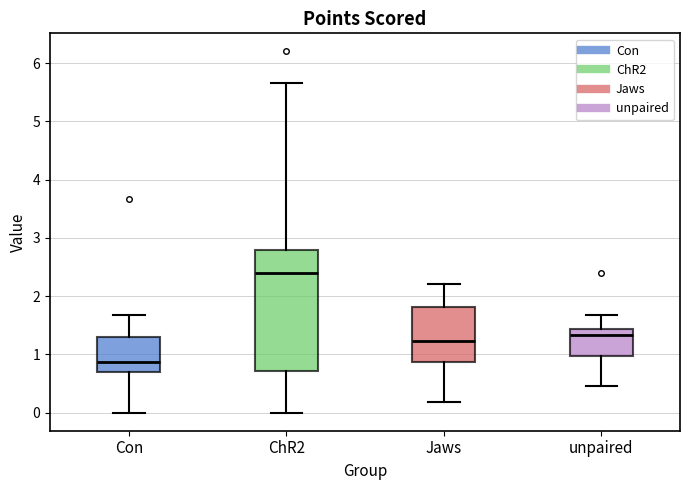

Reading left to right, read every box against the y-axis: the position of its median line, the range the box covers, and the ends of its whiskers. The values are not printed on the chart, so give them approximately, as read against the axis.

Con: median 0.9, box 0.7 to 1.3, whiskers 0.0 to 1.7
ChR2: median 2.4, box 0.7 to 2.8, whiskers 0.0 to 5.7
Jaws: median 1.2, box 0.9 to 1.8, whiskers 0.2 to 2.2
unpaired: median 1.3, box 1.0 to 1.4, whiskers 0.5 to 1.7